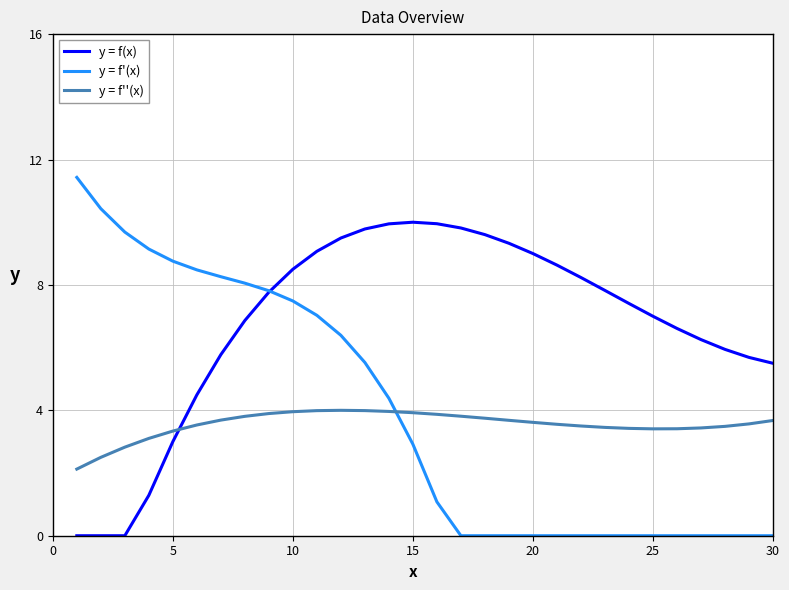

After their last crossing, which series has the higher values: y = f(x) or y = f''(x)?

y = f(x)